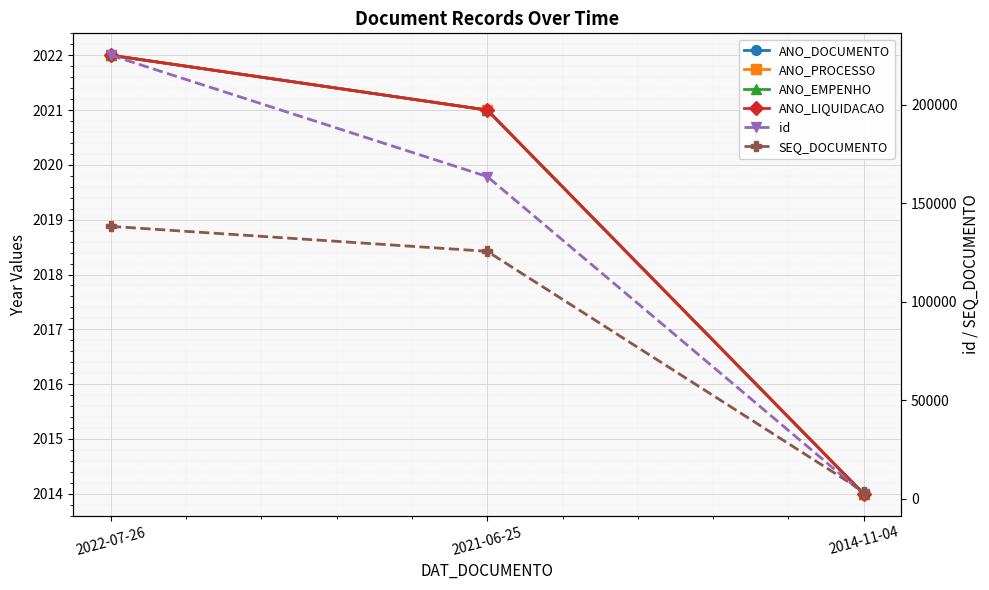

Reading left to right, extract all data points from this chart.

ANO_DOCUMENTO: 2022	2021	2014
ANO_PROCESSO: 2022	2021	2014
ANO_EMPENHO: 2022	2021	2014
ANO_LIQUIDACAO: 2022	2021	2014
id: 225213	163586	2462
SEQ_DOCUMENTO: 138301	125620	3582